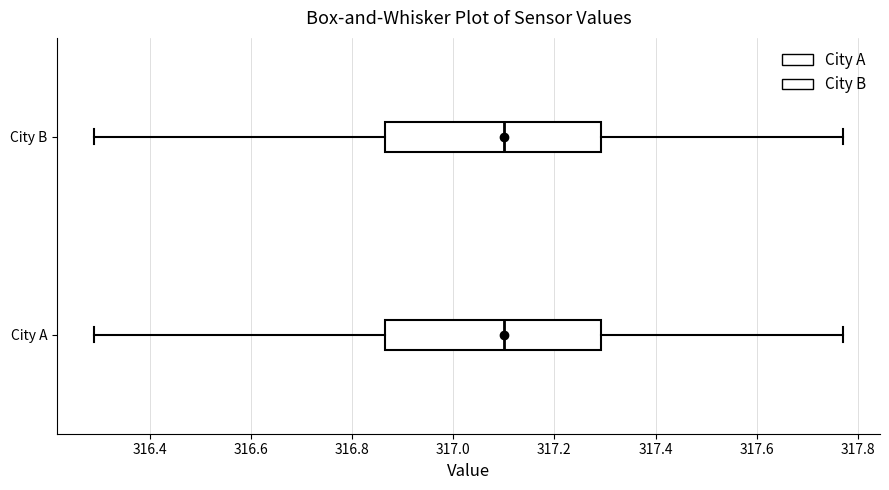

Reading bottom to top, transcribe this box plot: for each box, give where its median line is, the range the box spans, and where its two whiskers end, as read against the x-axis. The values are not printed on the chart, so give them approximately, as read against the axis.

City A: median 317.10, box 316.86 to 317.30, whiskers 316.30 to 317.78
City B: median 317.10, box 316.86 to 317.30, whiskers 316.30 to 317.78